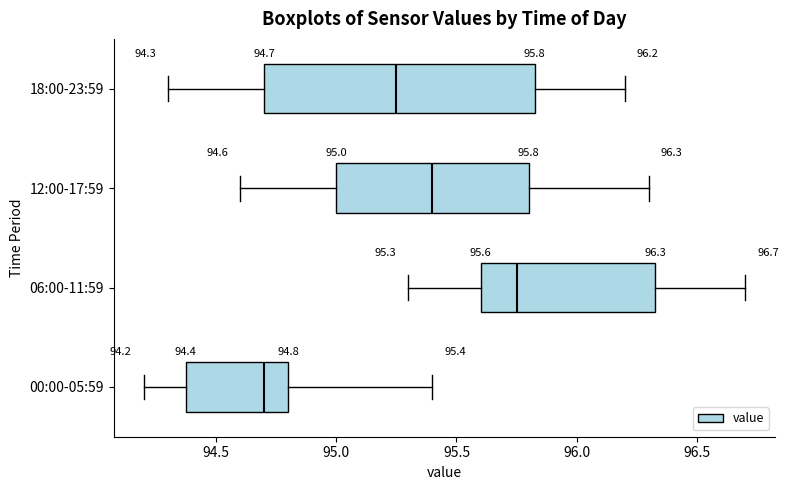

Which box's median line is the furthest to the right?

06:00-11:59